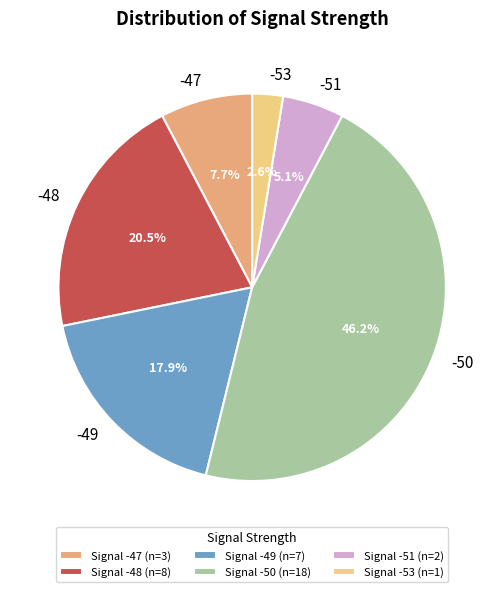

Which slice is the largest?

-50